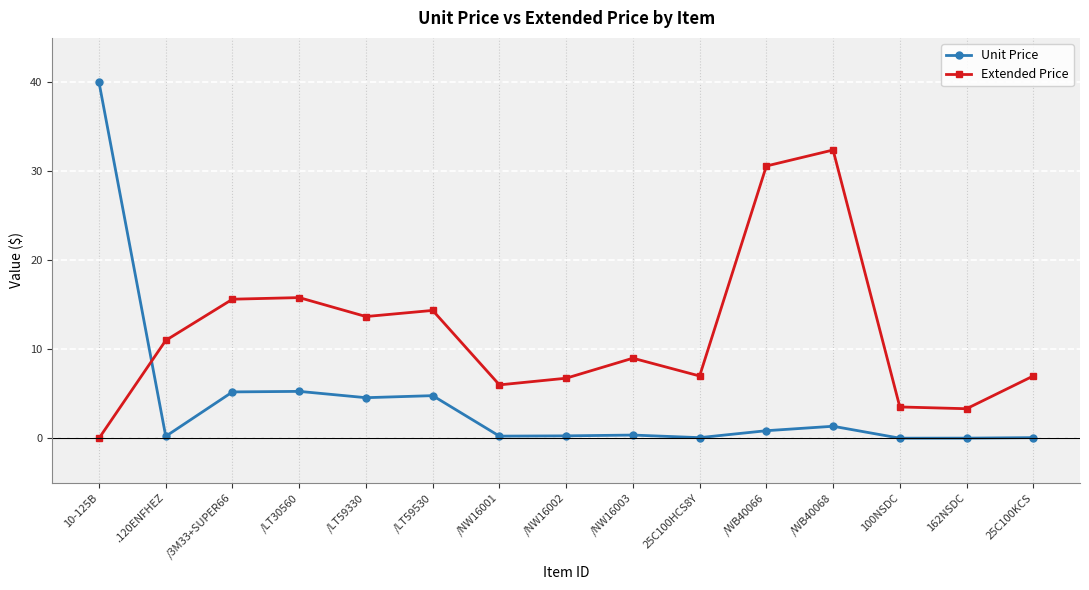

What is the difference between the highest and lowest values at /LT59530?

9.6